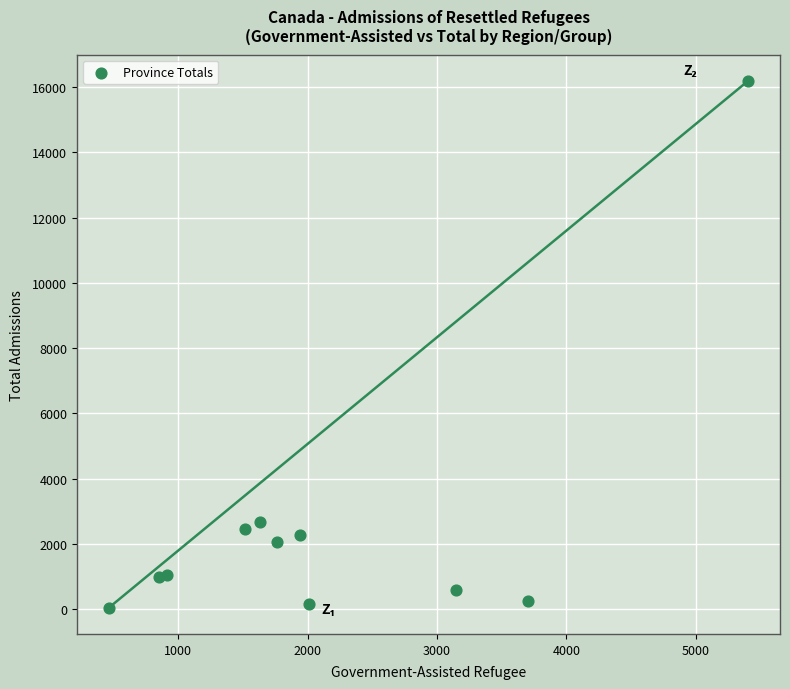

What is the average Y value?

2619